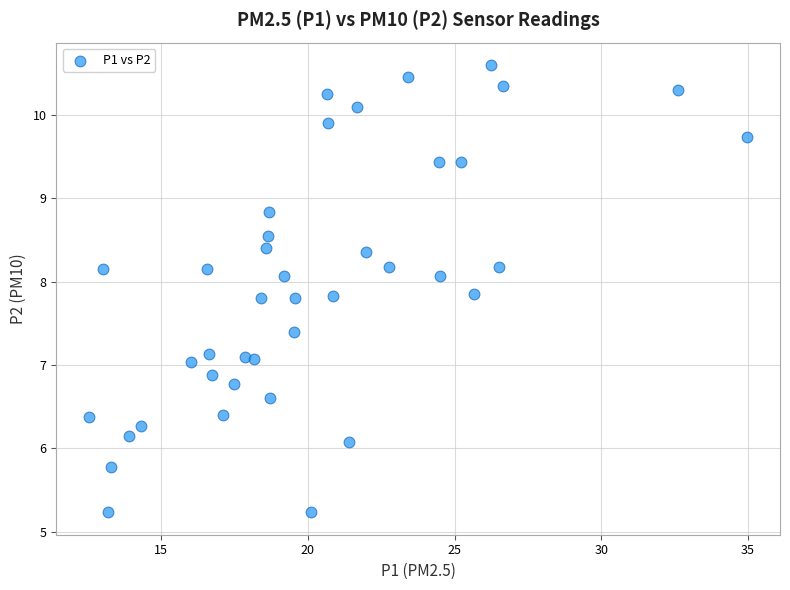

What is the range of Y values (max minus min)?

5.4